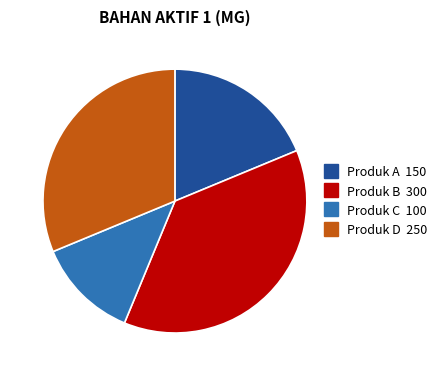

Which has a higher value, Produk A or Produk D?

Produk D